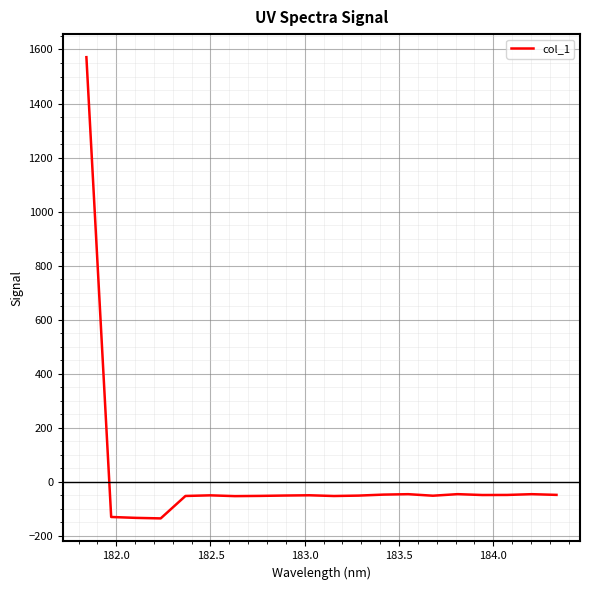

What is the smallest value displayed?

-136.0